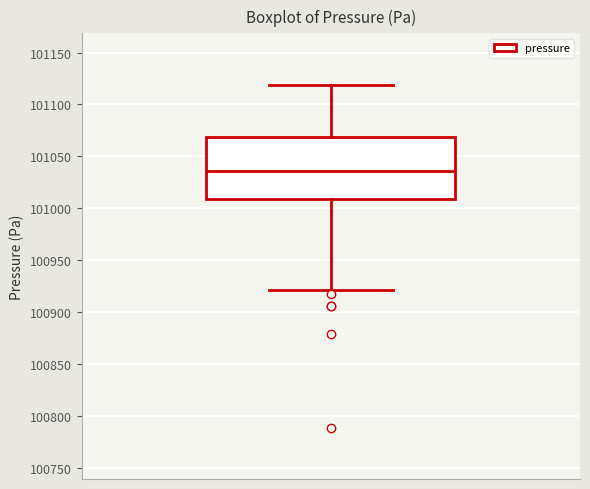

Transcribe this box plot: give where the median line is, the range the box spans, and where the two whiskers end, as read against the y-axis. The values are not printed on the chart, so give them approximately, as read against the axis.

median 101035, box 101010 to 101070, whiskers 100920 to 101120